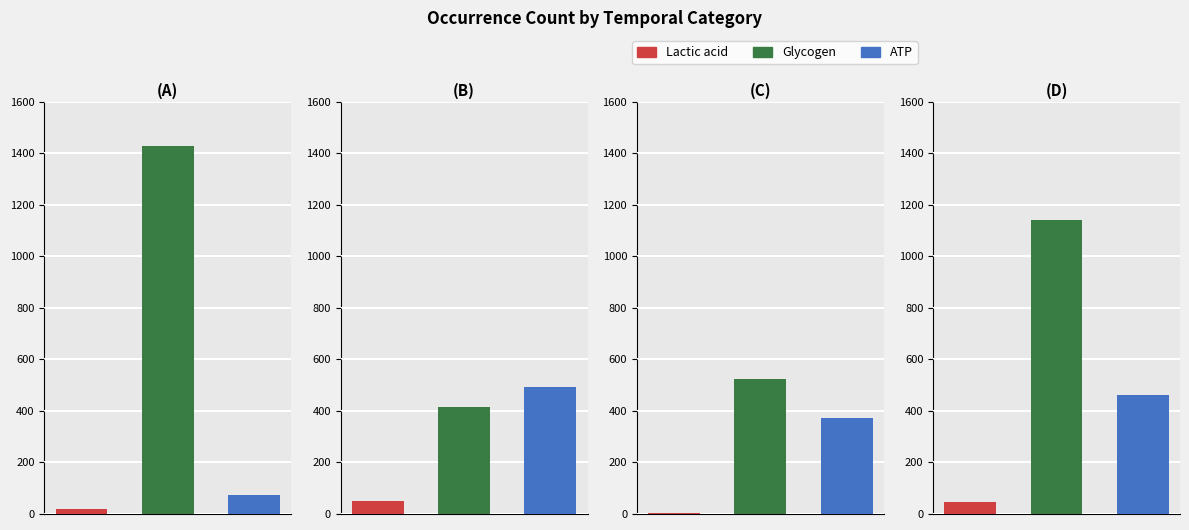

What are all the series names shown in the legend?

Lactic acid, Glycogen, ATP